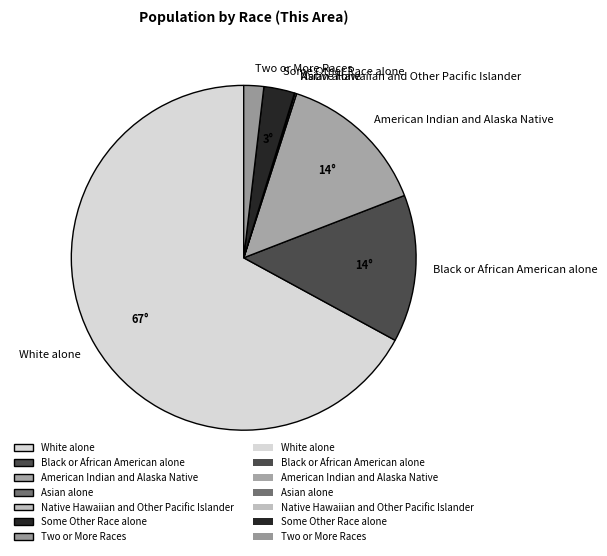

Is it true that White alone is 54% of the pie?

False